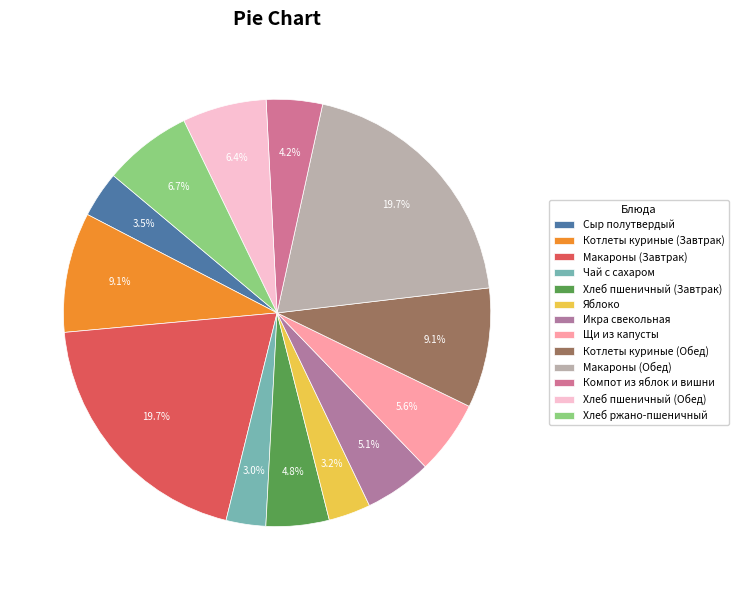

To the nearest percent, what is the average slice percentage?

8%